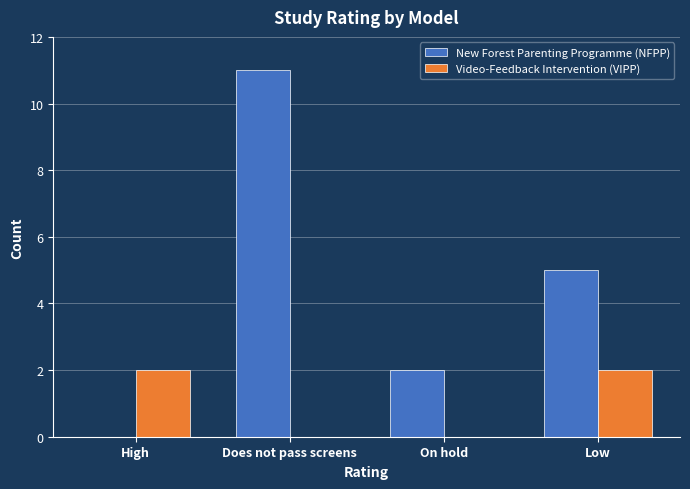

The value of Video-Feedback Intervention (VIPP) at High is 2. True or false?

True